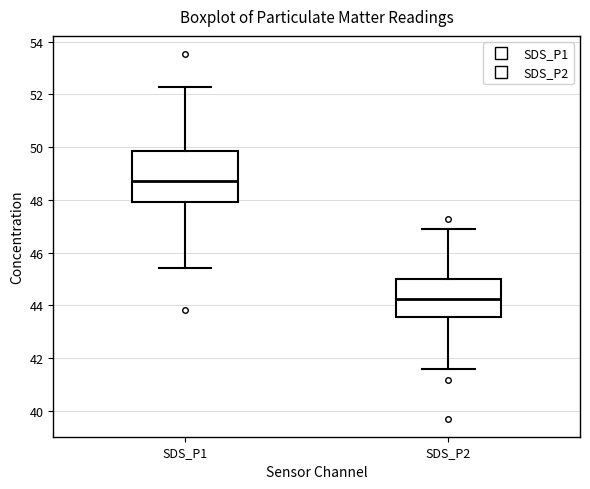

Reading left to right, transcribe this box plot: for each box, give where its median line is, the range the box spans, and where its two whiskers end, as read against the y-axis. The values are not printed on the chart, so give them approximately, as read against the axis.

SDS_P1: median 48.8, box 48.0 to 49.8, whiskers 45.4 to 52.2
SDS_P2: median 44.2, box 43.6 to 45.0, whiskers 41.6 to 47.0